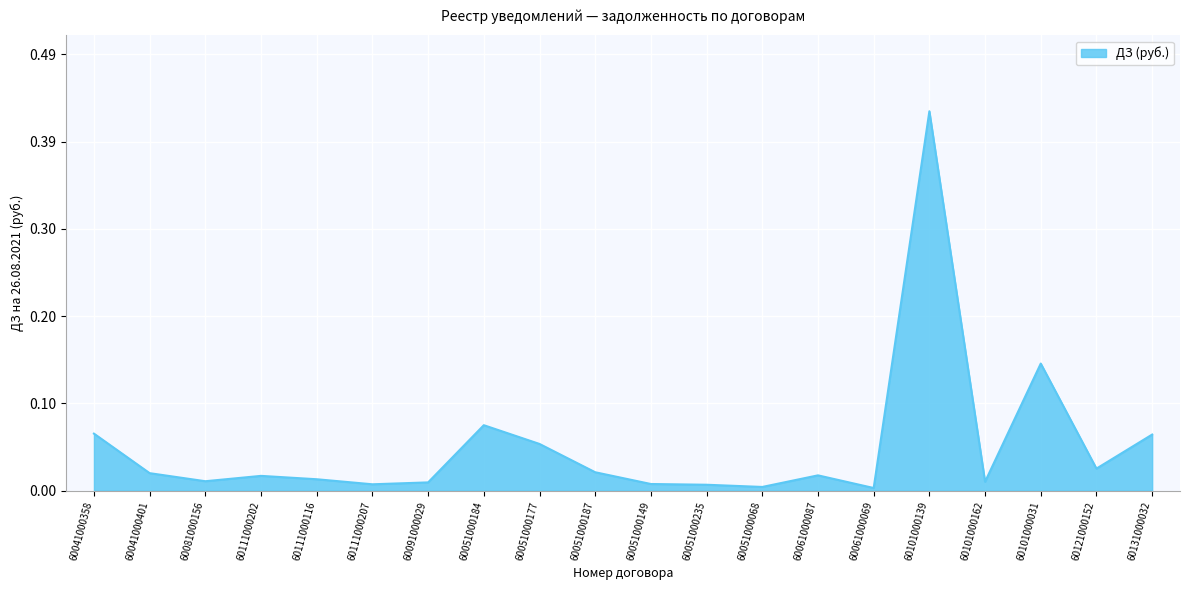

Which has a higher value, 60121000152 or 60101000139?

60101000139